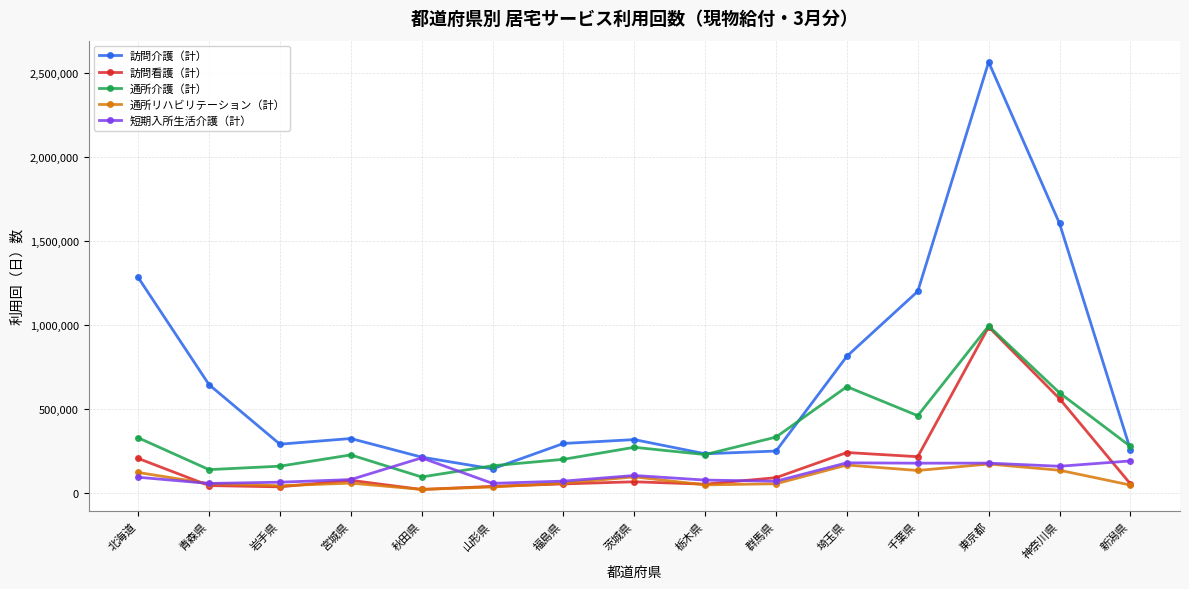

Which series has the largest total across all categories?

訪問介護（計）